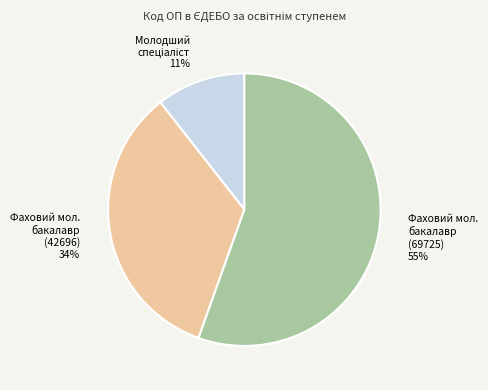

Is there any slice that represents more than half of the pie?

Yes